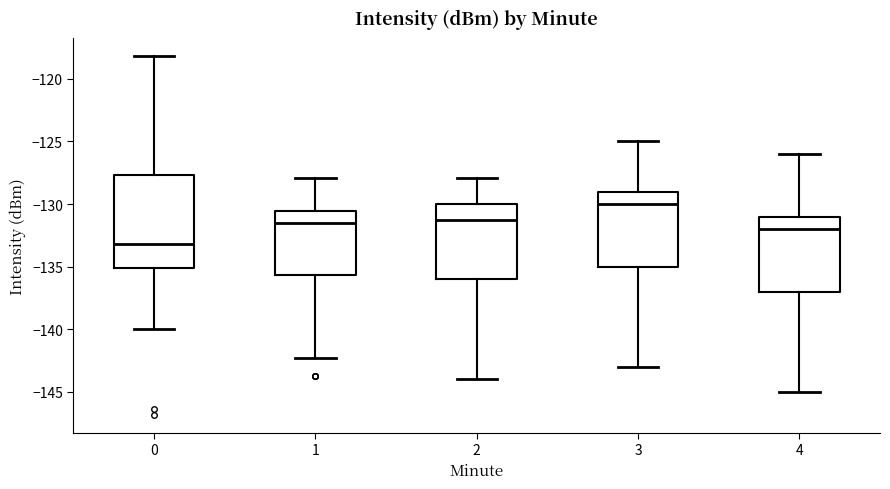

Which box is the tallest, from its lower edge to its upper edge?

0